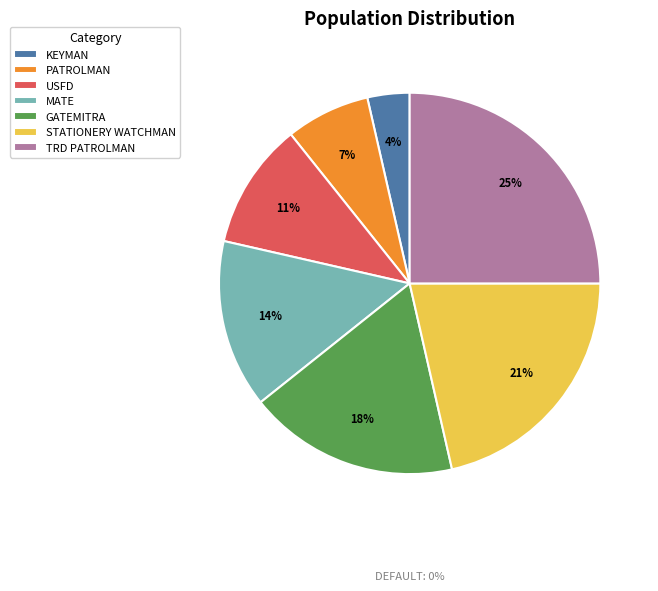

Between STATIONERY WATCHMAN and KEYMAN, which is larger?

STATIONERY WATCHMAN